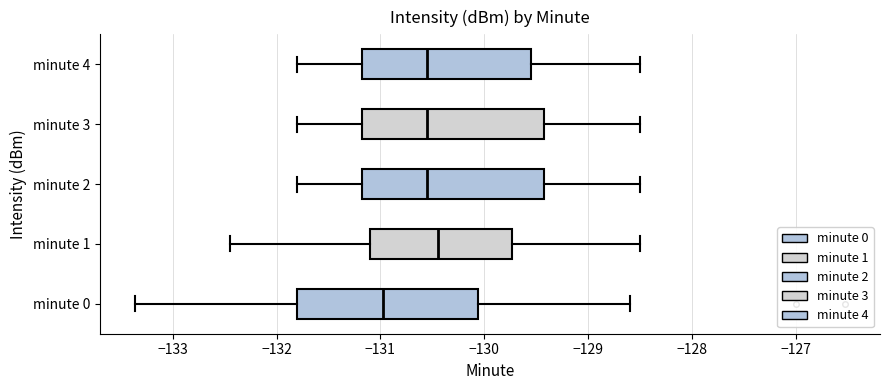

Reading bottom to top, transcribe this box plot: for each box, give where its median line is, the range the box spans, and where its two whiskers end, as read against the x-axis. The values are not printed on the chart, so give them approximately, as read against the axis.

minute 0: median -131.0, box -131.8 to -130.1, whiskers -133.4 to -128.6
minute 1: median -130.4, box -131.1 to -129.7, whiskers -132.4 to -128.5
minute 2: median -130.5, box -131.2 to -129.4, whiskers -131.8 to -128.5
minute 3: median -130.5, box -131.2 to -129.4, whiskers -131.8 to -128.5
minute 4: median -130.5, box -131.2 to -129.5, whiskers -131.8 to -128.5